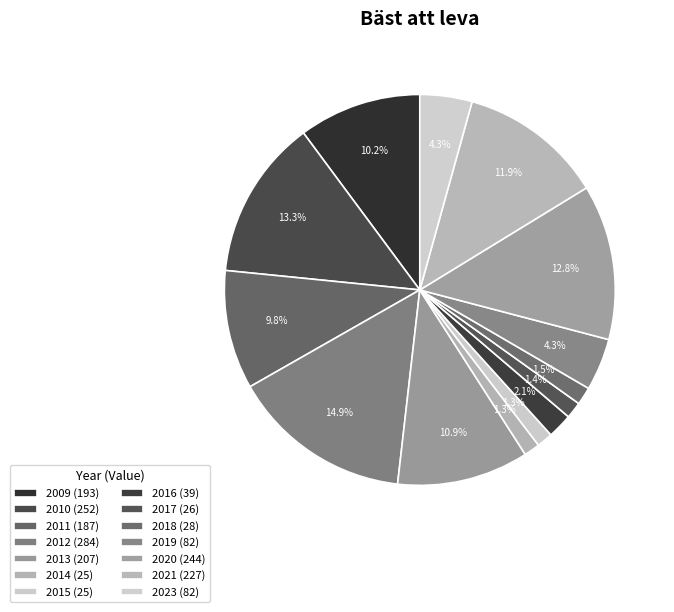

To the nearest percent, what is the average slice percentage?

7%